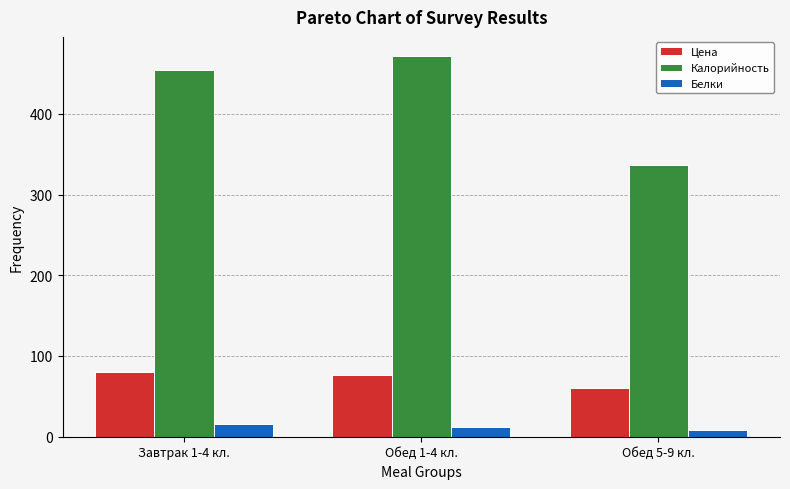

At how many categories does at least one series exceed 445?

2